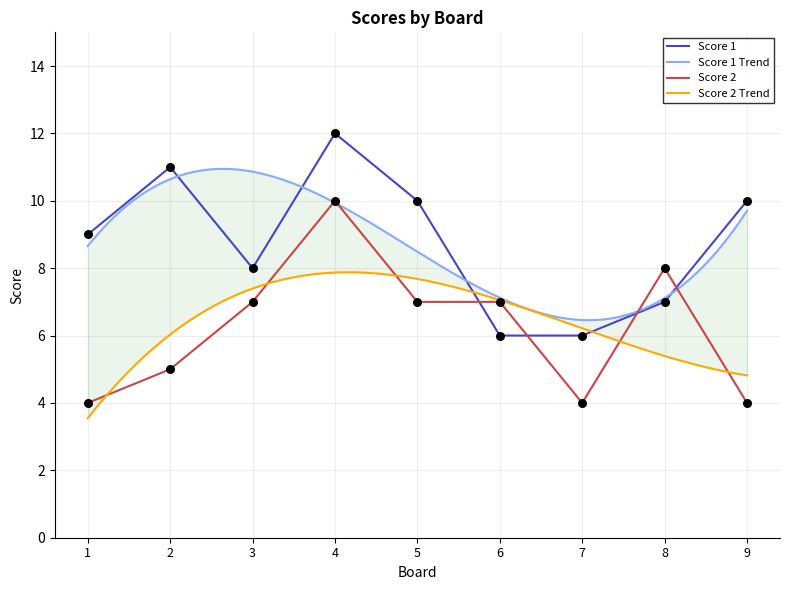

Is the value of Score 2 at 2 greater than the value of Score 1 at 6?

No